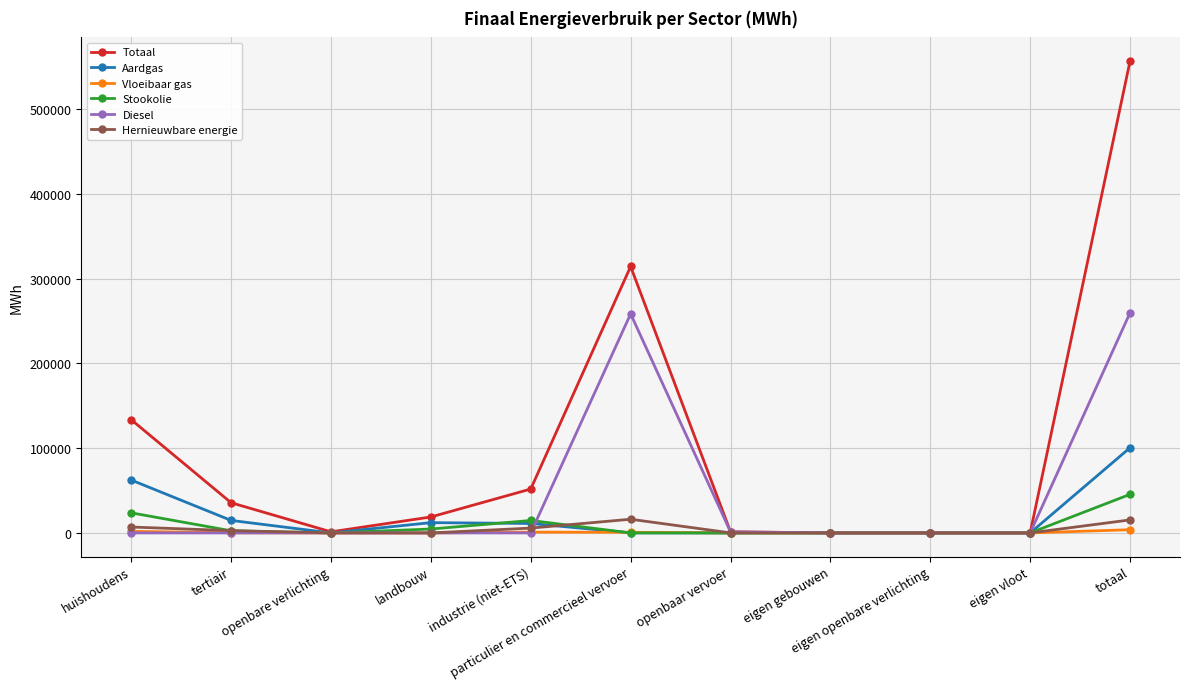

Which series has the widest spread of values?

Totaal